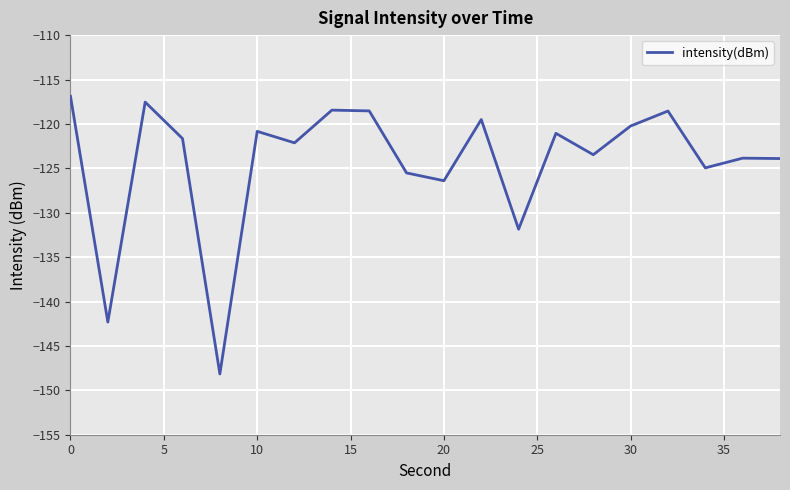

What is the minimum value shown in the chart?

-148.2